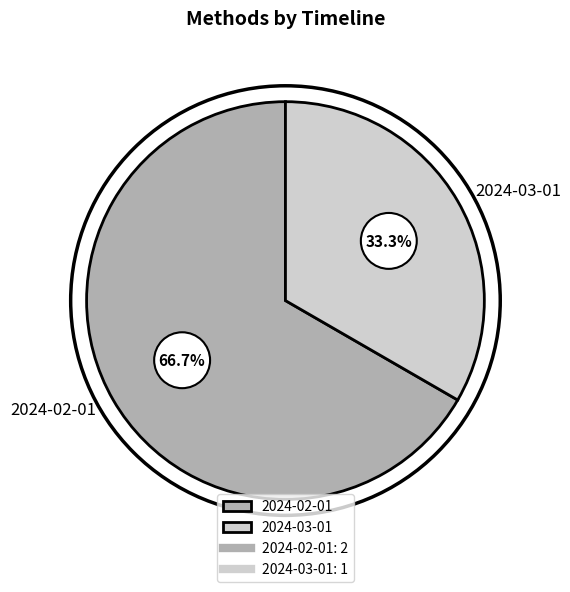

Is it true that 2024-02-01 is 76% of the pie?

False